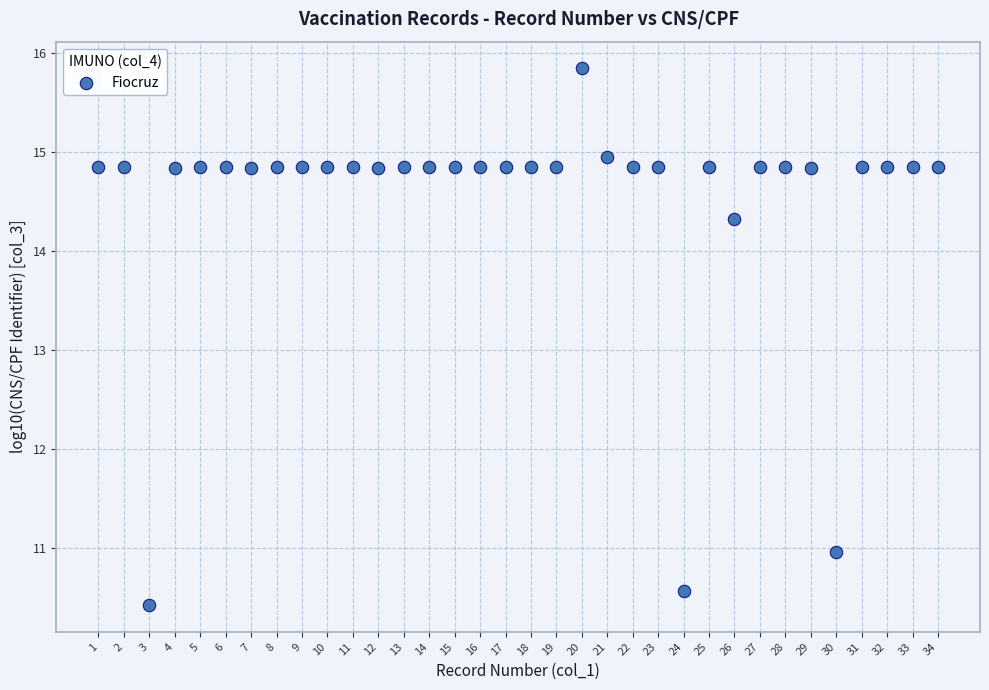

What Y value in the scatter plot is closest to 13?

14.3